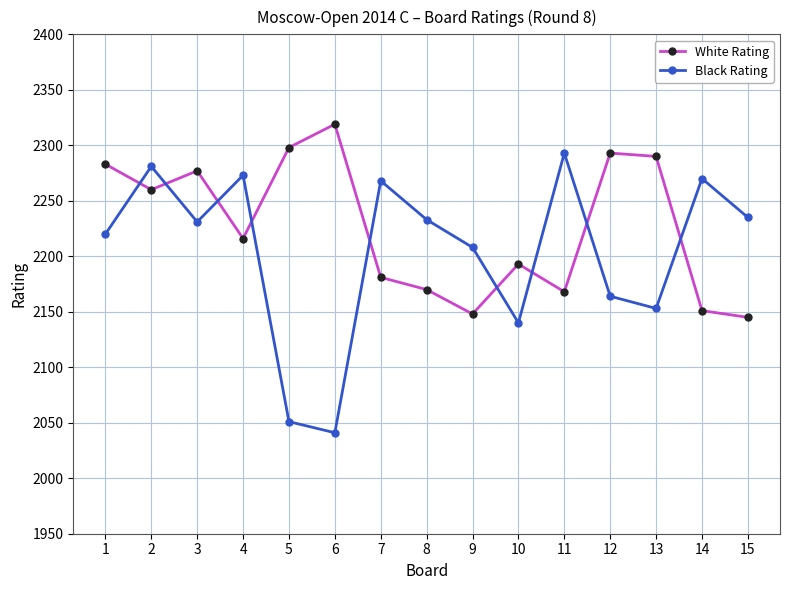

List the series in order of their peak value, highest first.

White Rating, Black Rating